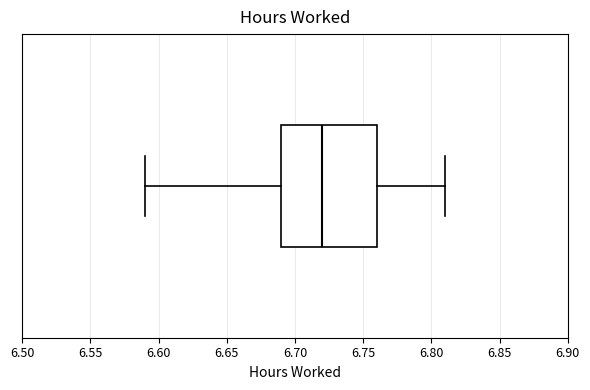

Where is the right edge of the box on the x-axis? The values are not printed on the chart, so give them approximately, as read against the axis.

6.76